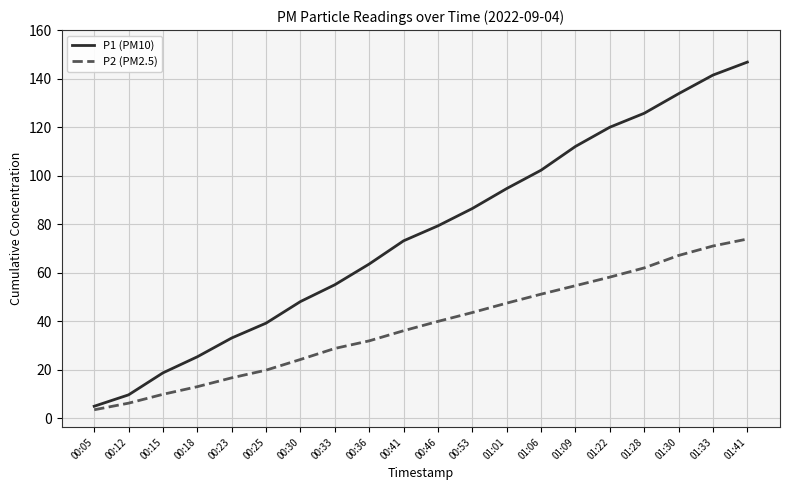

True or false: P2 (PM2.5) has a value of 48.4 at 01:33.

False